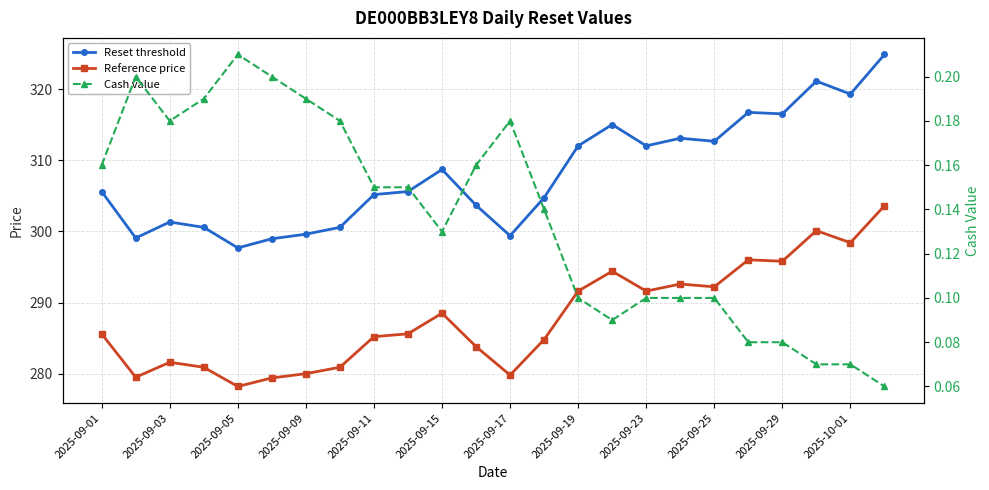

Is the value of Cash value at 2025-09-01 greater than the value of Reset threshold at 2025-10-01?

No